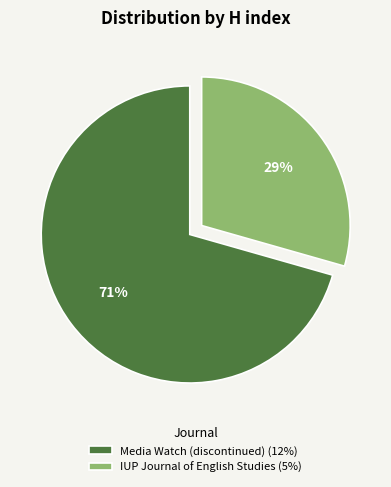

Does any single category account for the majority?

Yes